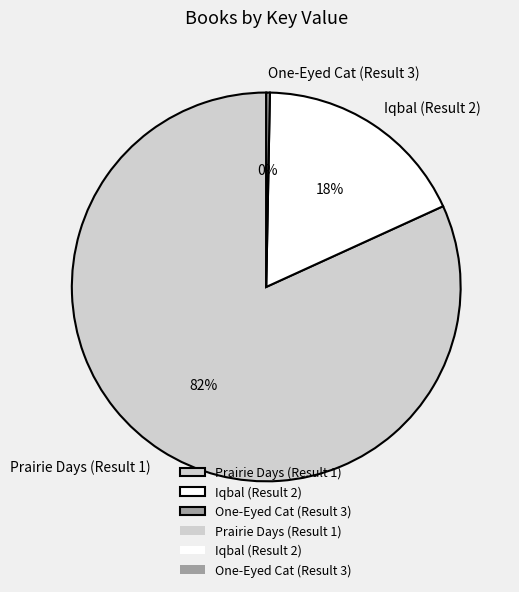

Between Prairie Days (Result 1) and Iqbal (Result 2), which is larger?

Prairie Days (Result 1)